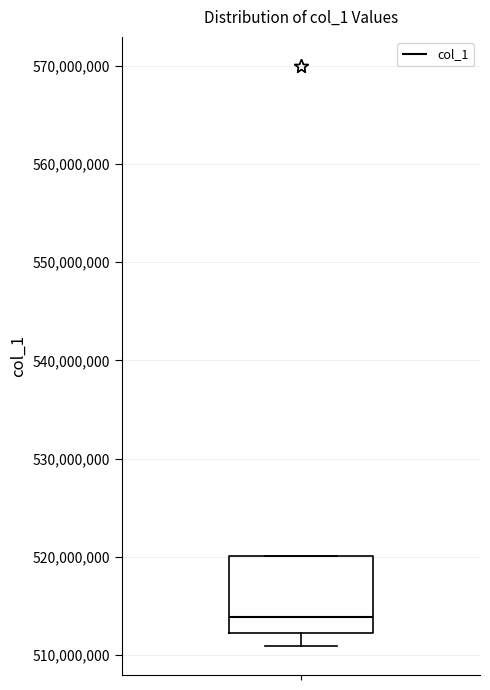

Transcribe this box plot: give where the median line is, the range the box spans, and where the two whiskers end, as read against the y-axis. The values are not printed on the chart, so give them approximately, as read against the axis.

median 514000000, box 512000000 to 520000000, whiskers 511000000 to 520000000